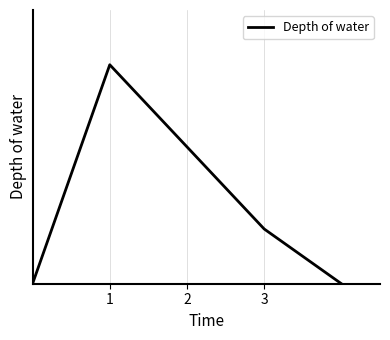

Does the chart have visible grid lines?

Yes